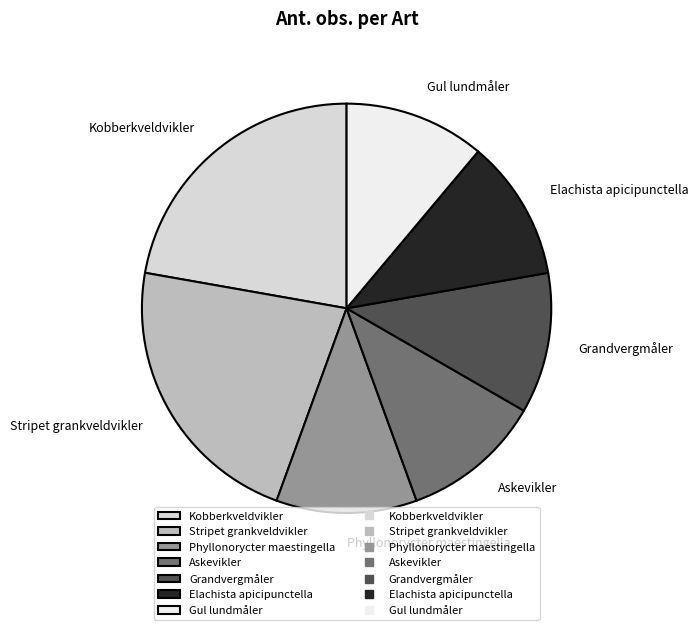

True or false: Phyllonorycter maestingella accounts for 11% of the total.

True